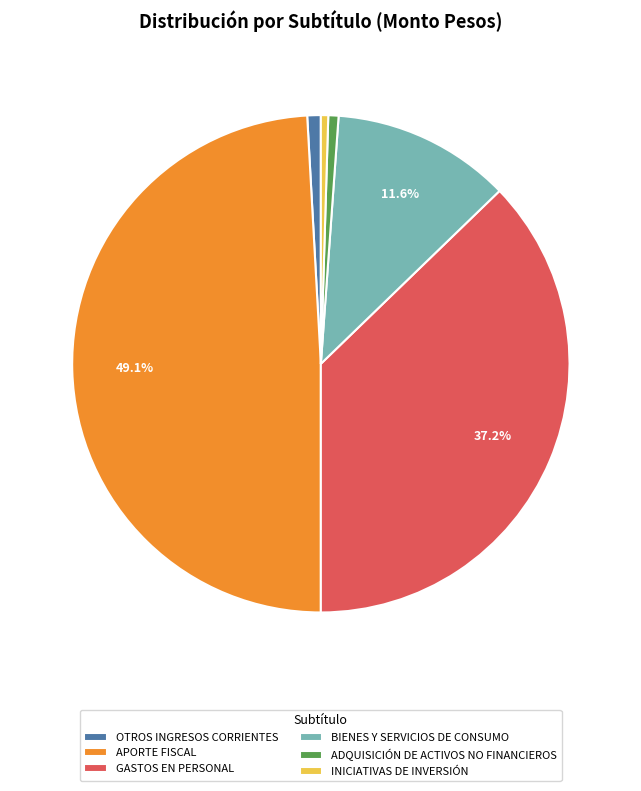

To the nearest percent, what portion does GASTOS EN PERSONAL represent?

37%